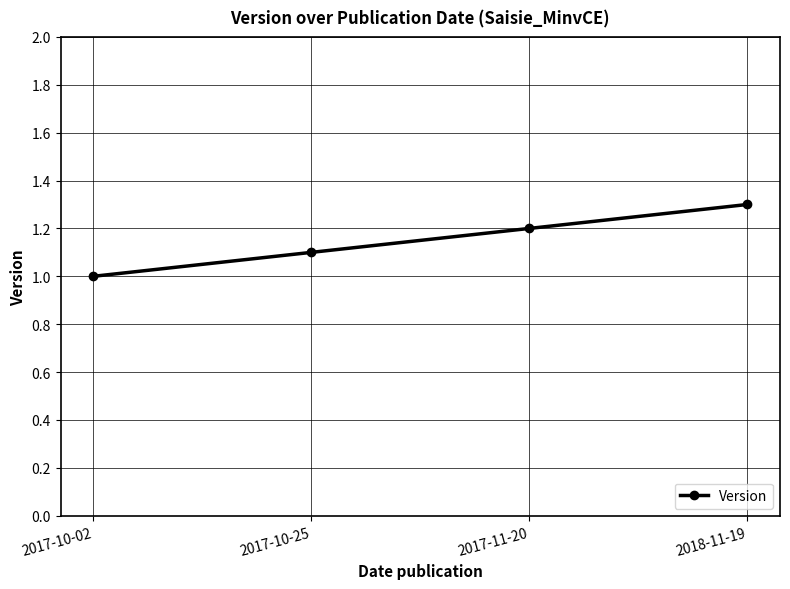

Rank the categories by value from lowest to highest.

2017-10-02, 2017-10-25, 2017-11-20, 2018-11-19